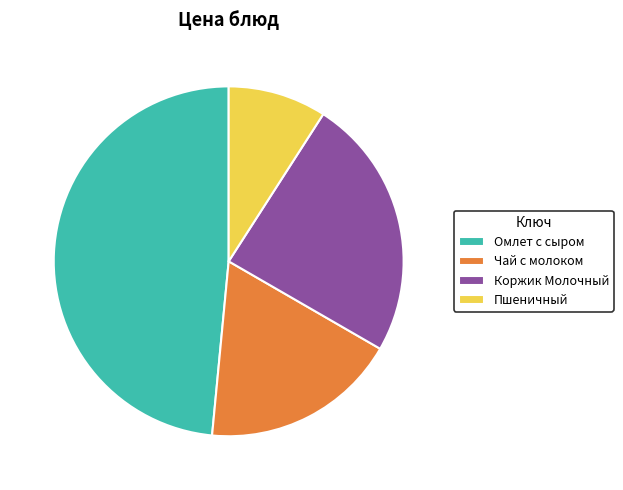

True or false: Коржик Молочный accounts for 33% of the total.

False